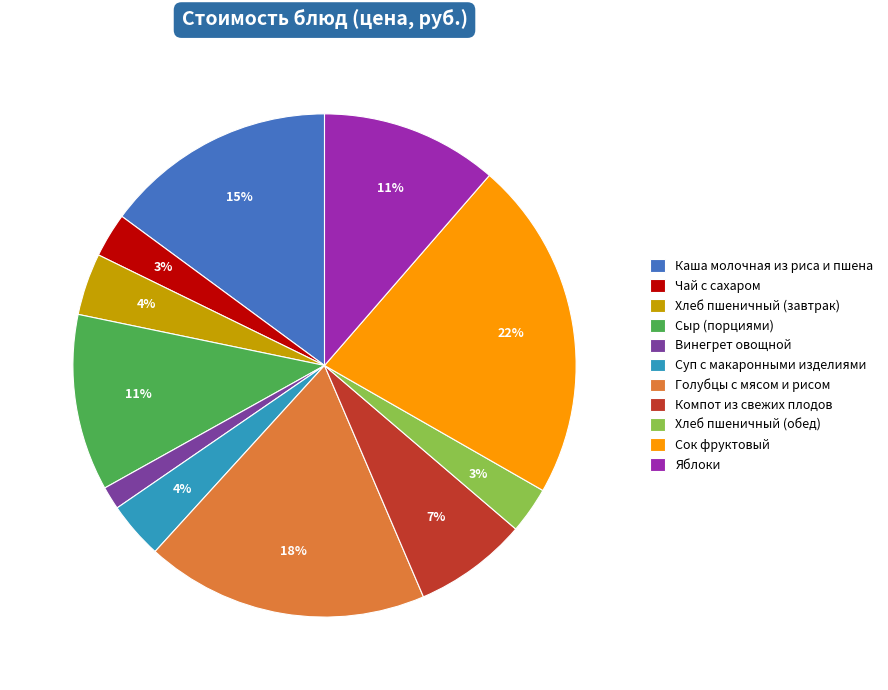

To the nearest percent, what is the difference between the Яблоки and Компот из свежих плодов slice percentages?

4%